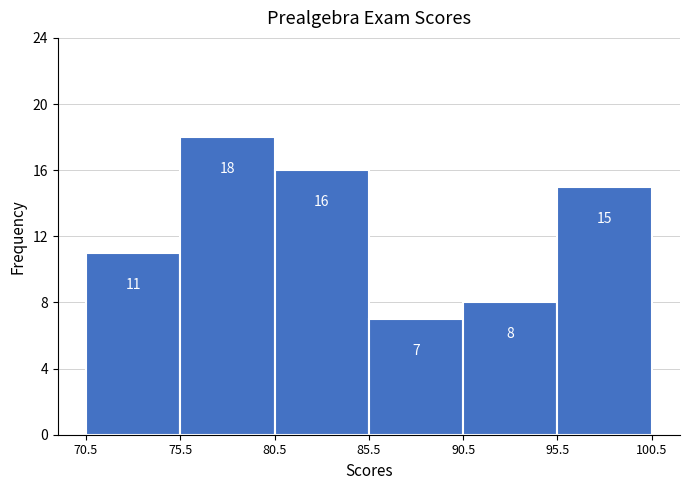

Reading left to right, list every bar in this chart as the range it spans on the x-axis followed by its height.

70.5 to 75.5: 11
75.5 to 80.5: 18
80.5 to 85.5: 16
85.5 to 90.5: 7
90.5 to 95.5: 8
95.5 to 100.5: 15